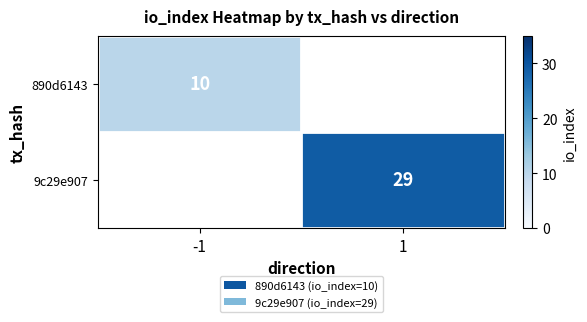

Is the value of 890d6143 at -1 greater than the value of 9c29e907 at 1?

No